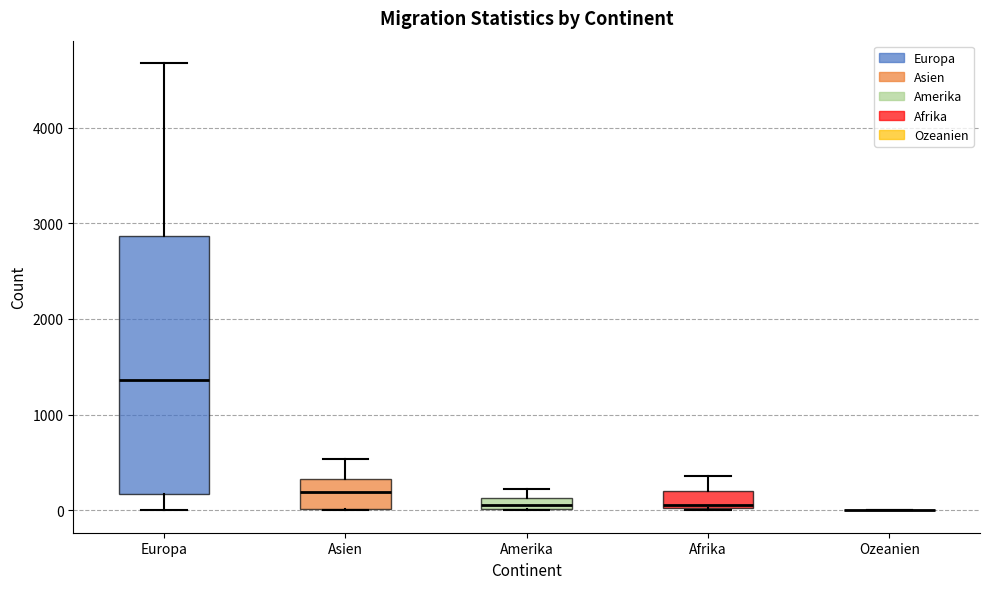

Where does the lower whisker of the box for Europa end on the y-axis? The values are not printed on the chart, so give them approximately, as read against the axis.

0